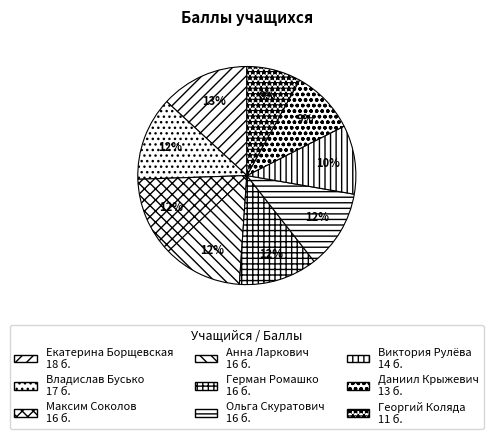

Is there a majority slice in this chart?

No